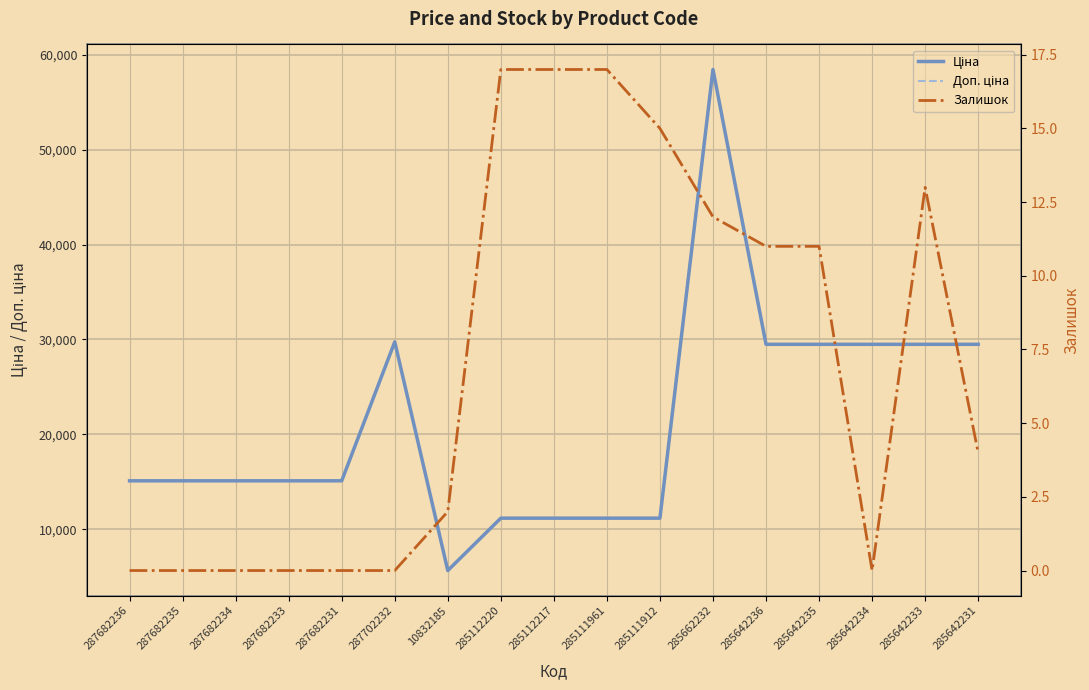

How many values in the Ціна series are below 15120?

5